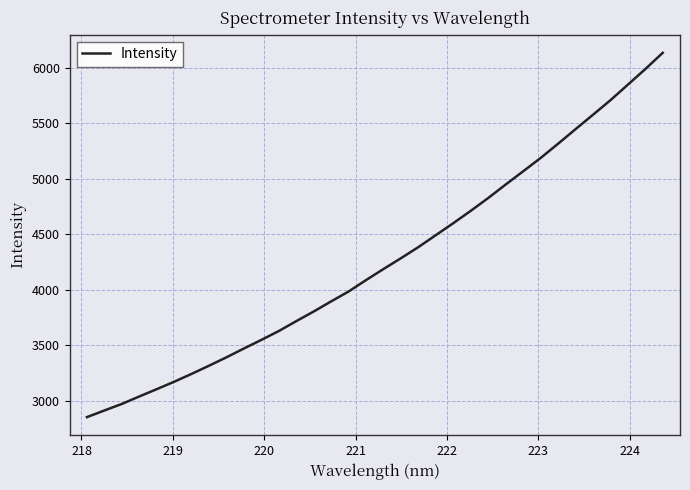

What is the minimum value shown in the chart?

2853.0